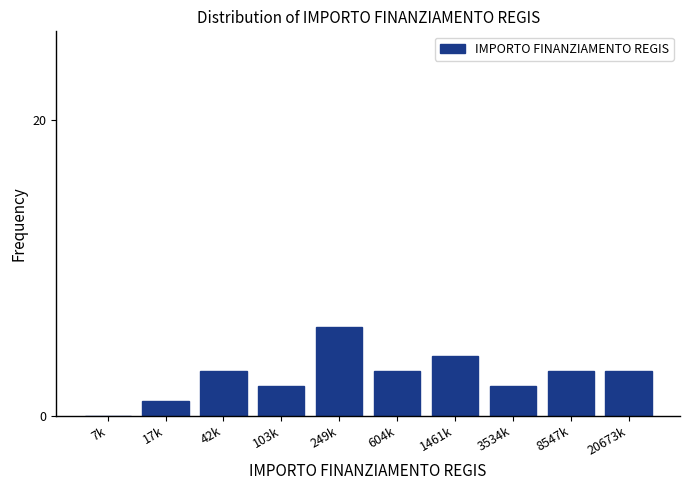

Reading right to left, list all the values displayed in this chart.

20673k=3	8547k=3	3534k=2	1461k=4	604k=3	249k=6	103k=2	42k=3	17k=1	7k=0